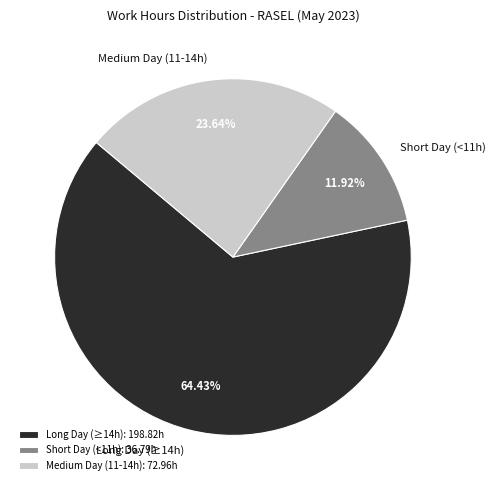

Does any single category account for the majority?

Yes